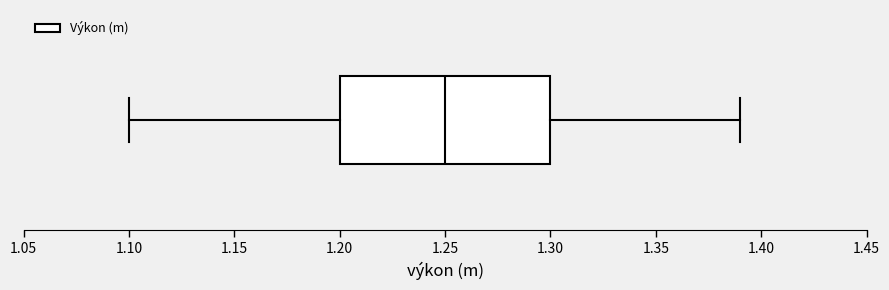

Where does the right whisker of the box end on the x-axis? The values are not printed on the chart, so give them approximately, as read against the axis.

1.39